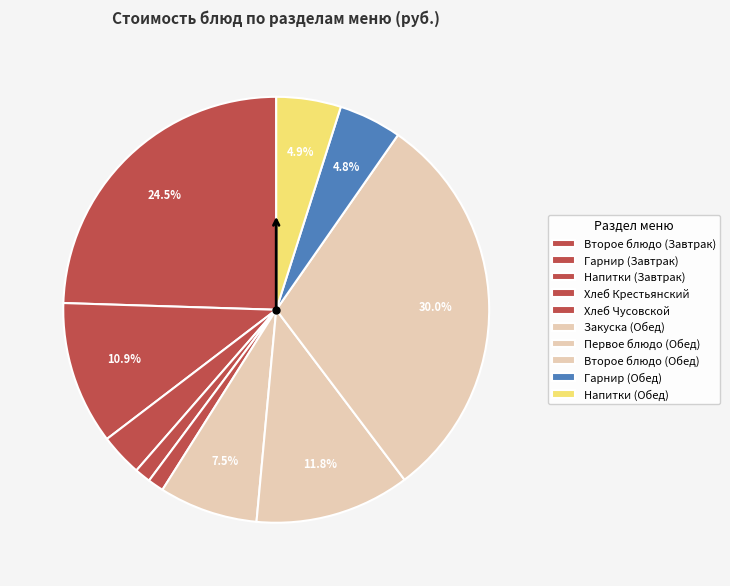

What percentage is NOT represented by Гарнир (Завтрак)?

89.1%